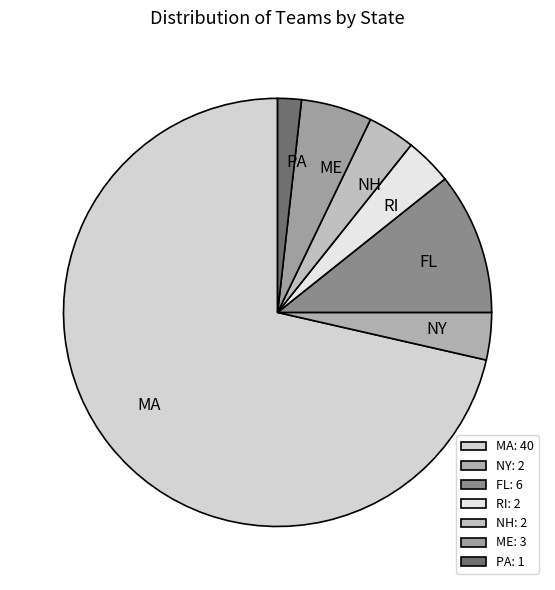

Which slice is the smallest?

PA